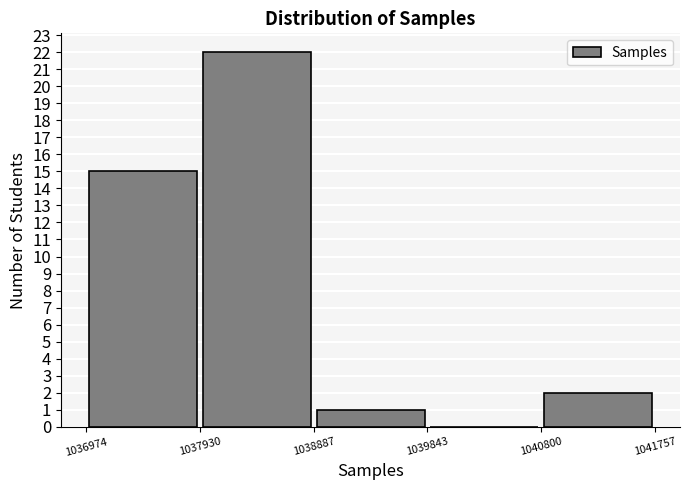

Reading left to right, transcribe this chart: for each bar, give the range it covers on the x-axis and its height. The values are not printed on the chart, so give them approximately, as read against the axis.

1036974 to 1037930: 15
1037930 to 1038887: 22
1038887 to 1039843: 1
1039843 to 1040800: 0
1040800 to 1041757: 2